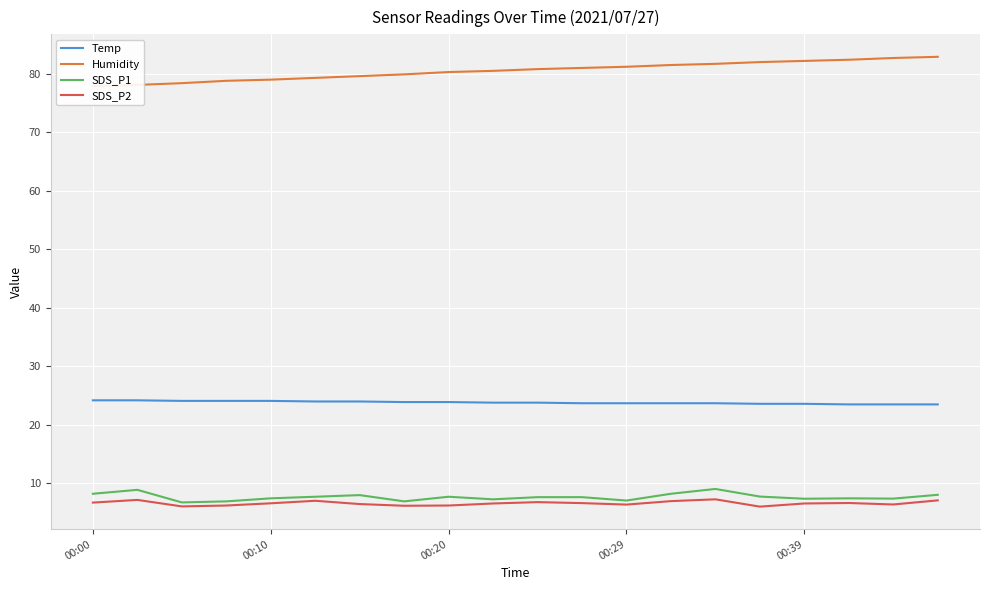

The value of Humidity at 7 is 44.9. True or false?

False